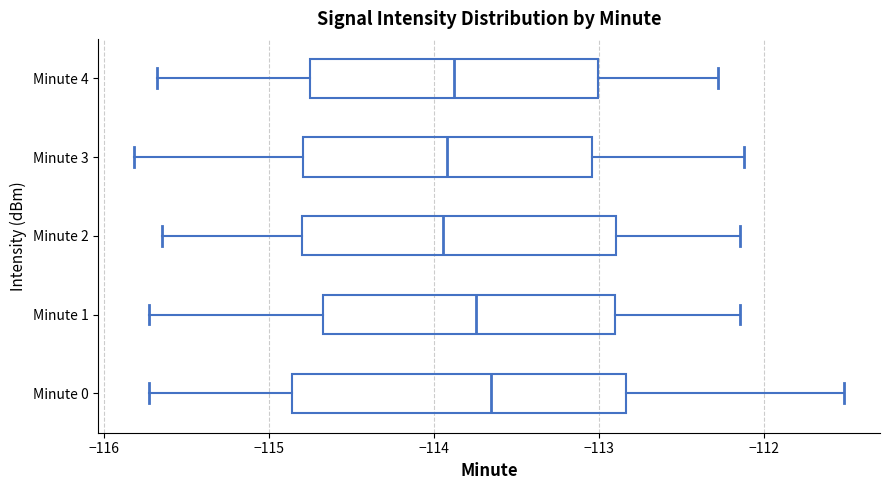

Comparing the boxes themselves (not the whiskers), which one is the widest?

Minute 0